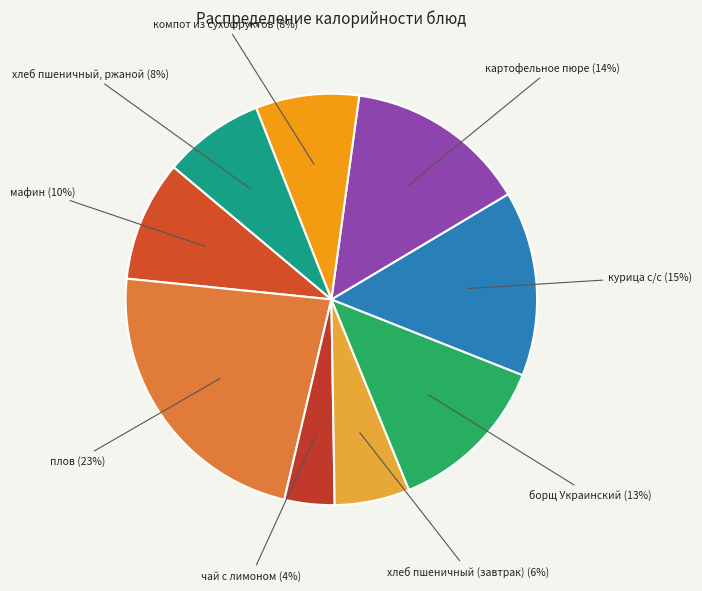

To the nearest percent, what is the average slice percentage?

11%